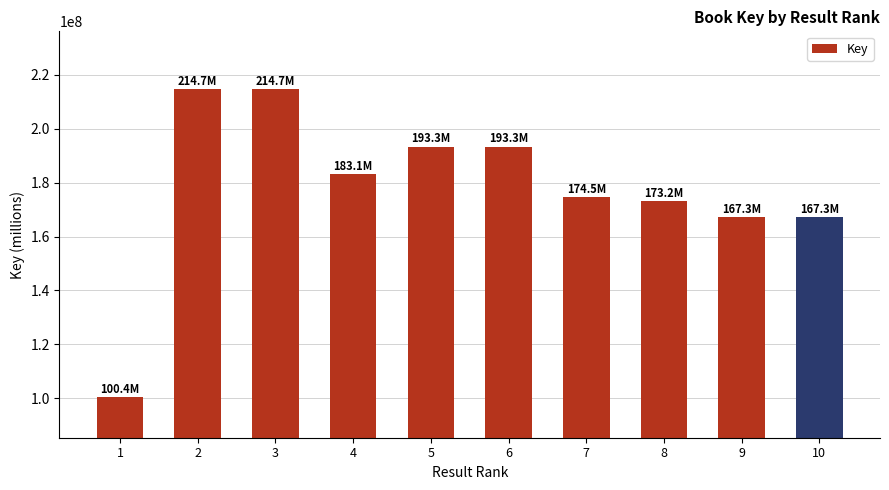

Count the number of categories in the chart.

10